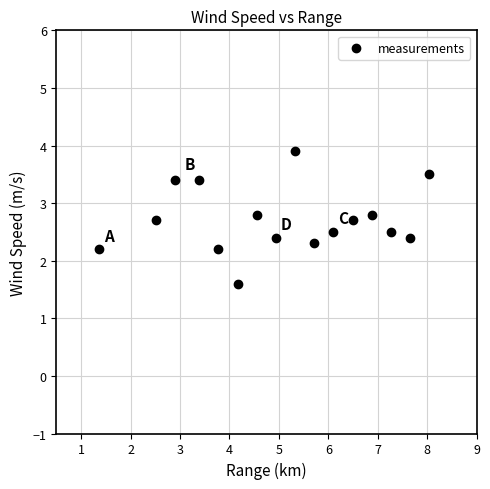

What is the range of Y values (max minus min)?

2.3